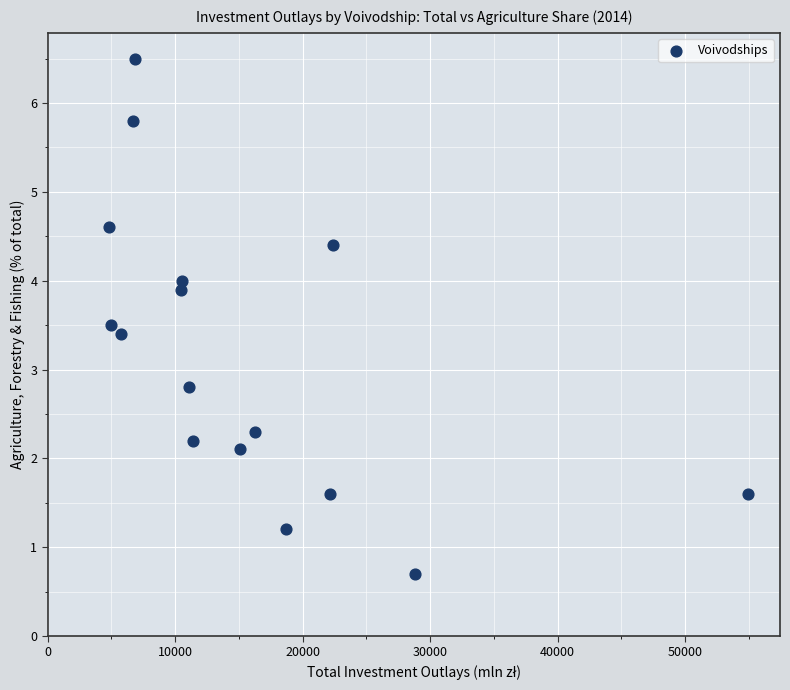

What is the range of X values (max minus min)?

50116.4